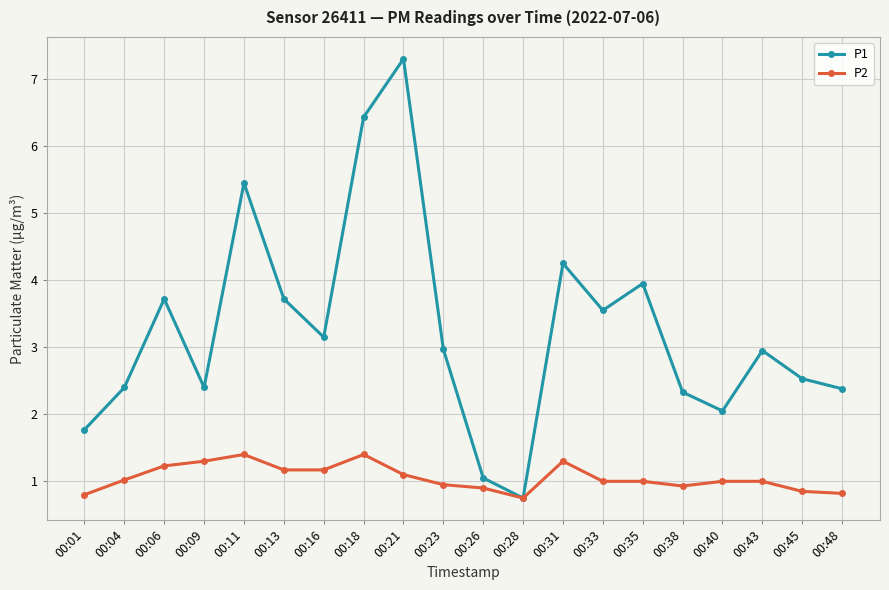

Rank the series at 00:21 from highest to lowest value.

P1, P2